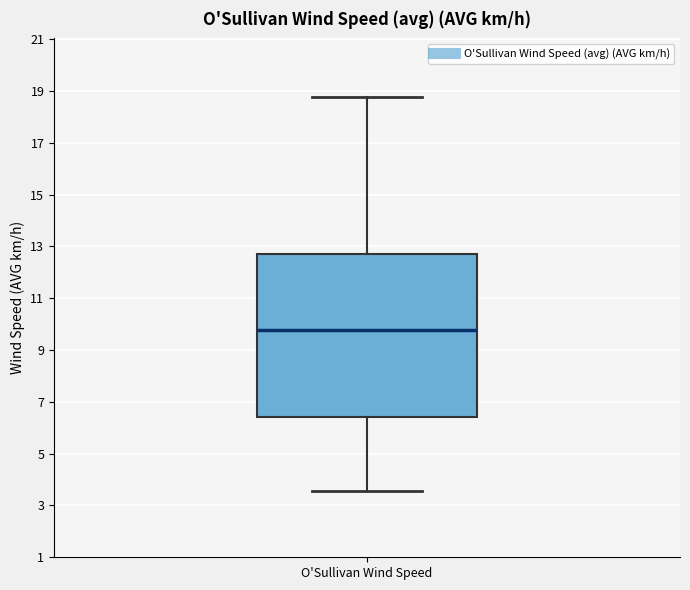

Where does the upper whisker of the box for O'Sullivan Wind Speed end on the y-axis? The values are not printed on the chart, so give them approximately, as read against the axis.

18.8